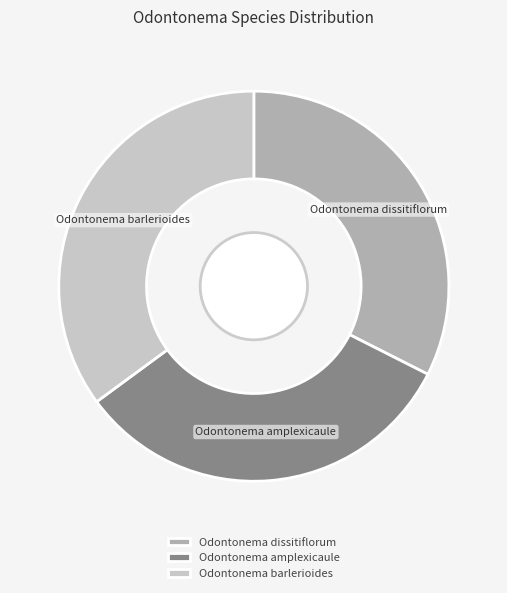

Count the number of slices in the pie.

3